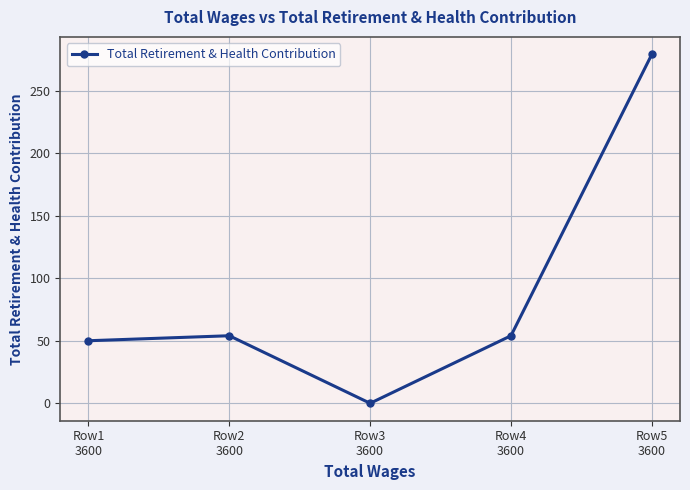

How many data points are less than 54?

2